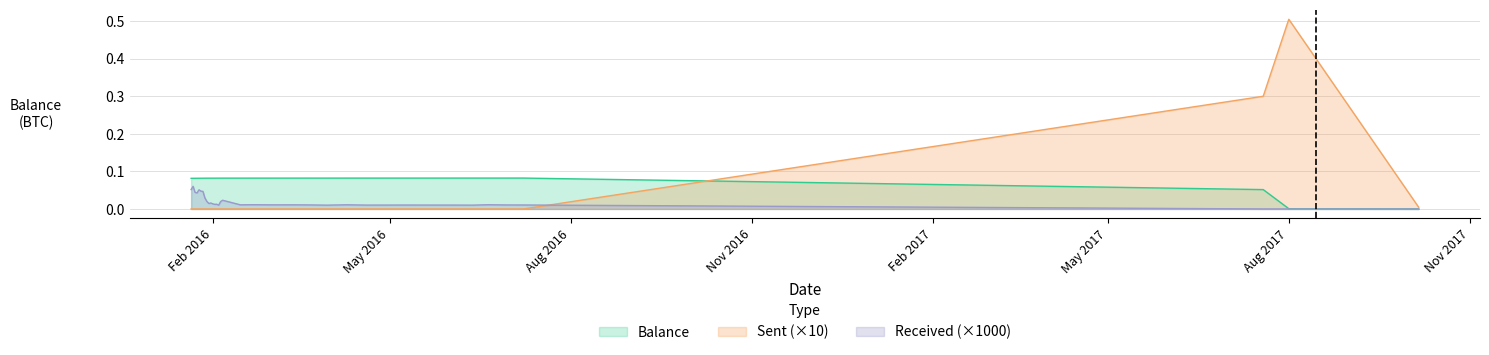

What is the label of the 24th point from the right?

2016-02-02